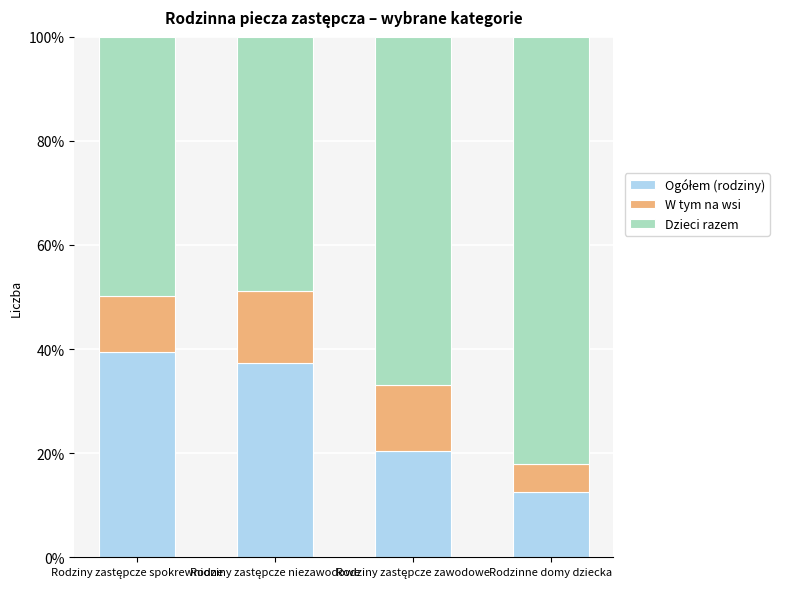

Are the bars horizontal?

No